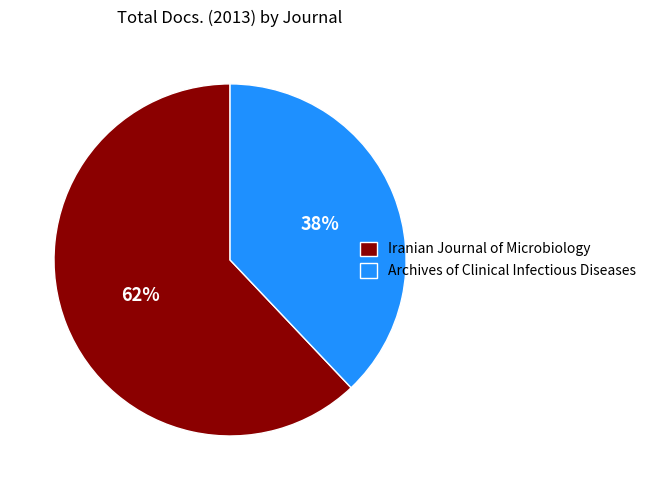

True or false: Archives of Clinical Infectious Diseases accounts for 38% of the total.

True